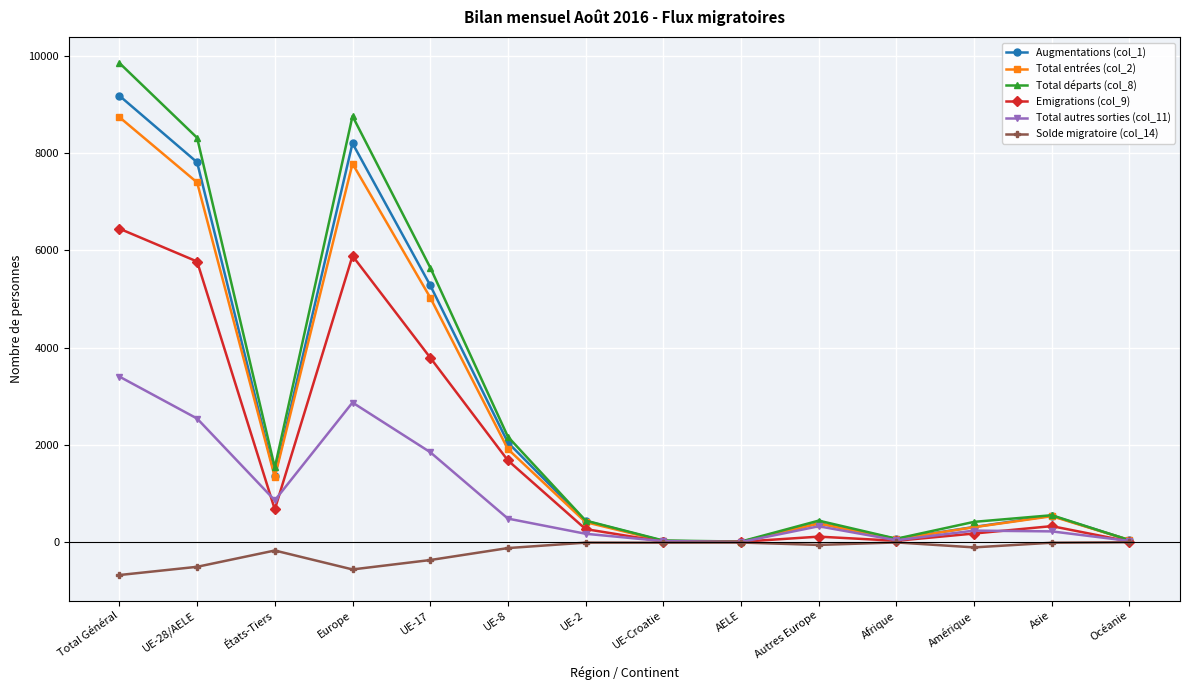

At how many categories does at least one series exceed 6100?

3